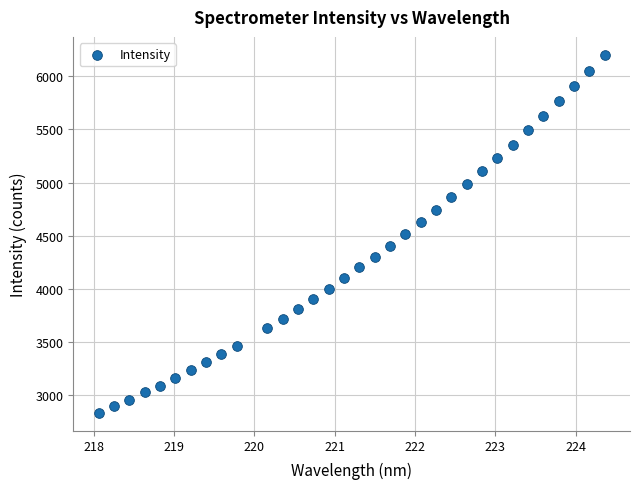

What is the range of Y values (max minus min)?

3373.3